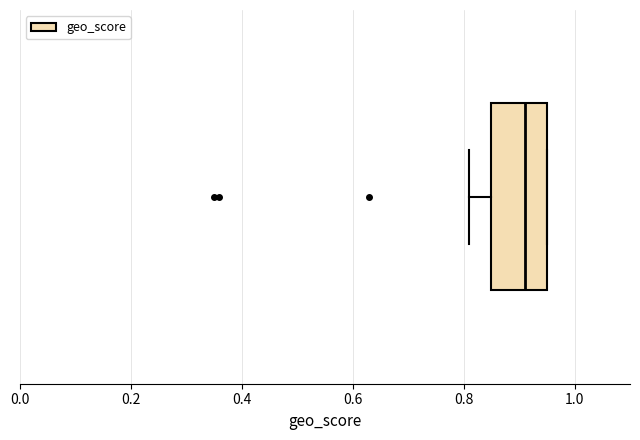

Read this box plot against the x-axis: the position of the median line, the range covered by the box, and the ends of both whiskers. The values are not printed on the chart, so give them approximately, as read against the axis.

median 0.92, box 0.86 to 0.96, whiskers 0.82 to 0.96